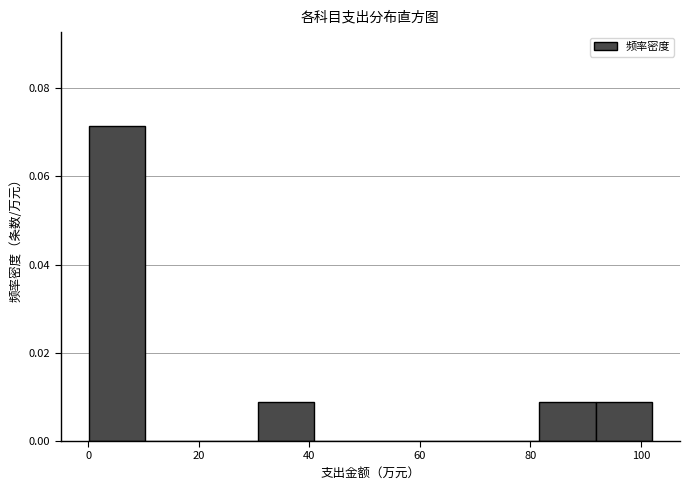

Which range on the x-axis has the tallest bar?

0 to 10